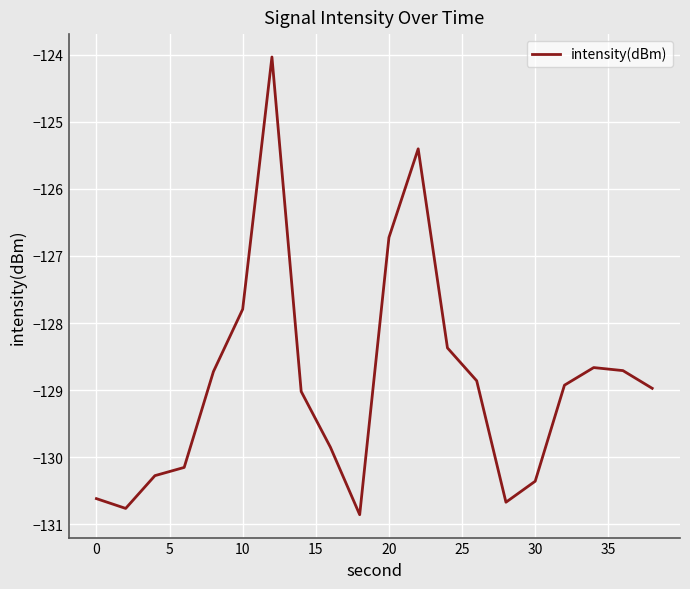

What is the minimum value shown in the chart?

-130.9